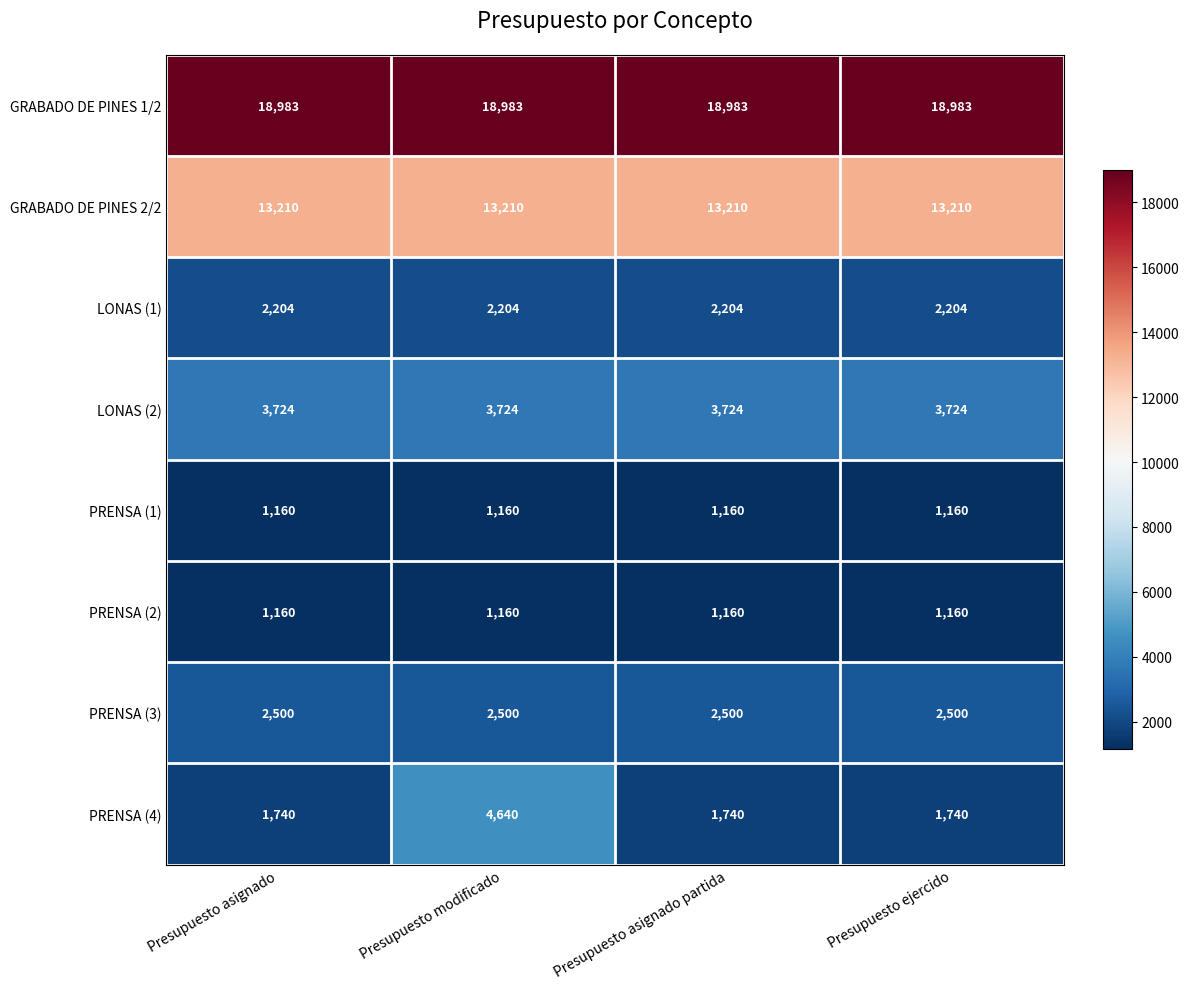

Which series has the largest total across all categories?

GRABADO DE PINES 1/2